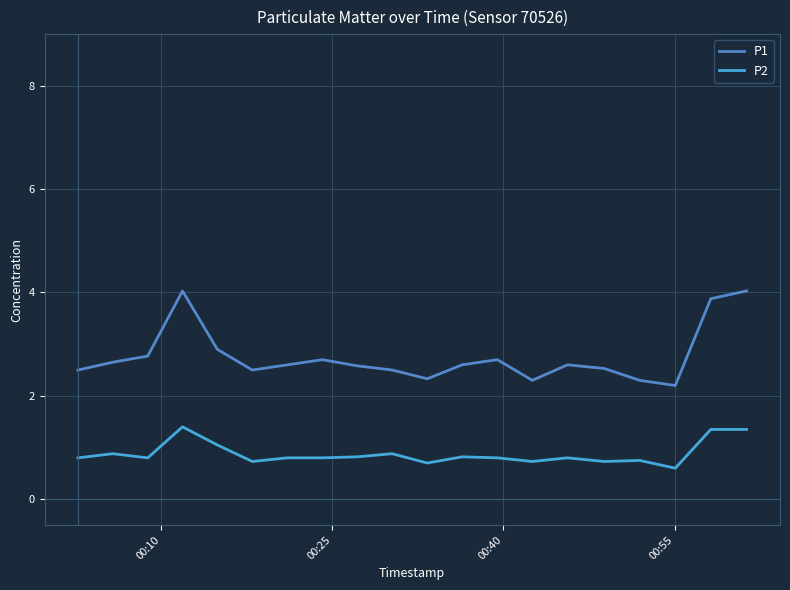

What is the difference between the maximum and minimum values in the P1 series?

1.8